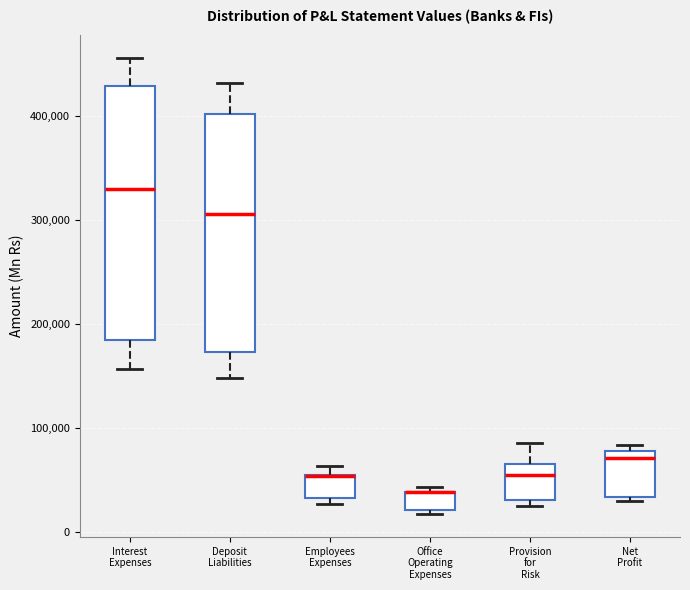

Where is the lower edge of the box for Net Profit on the y-axis? The values are not printed on the chart, so give them approximately, as read against the axis.

30000